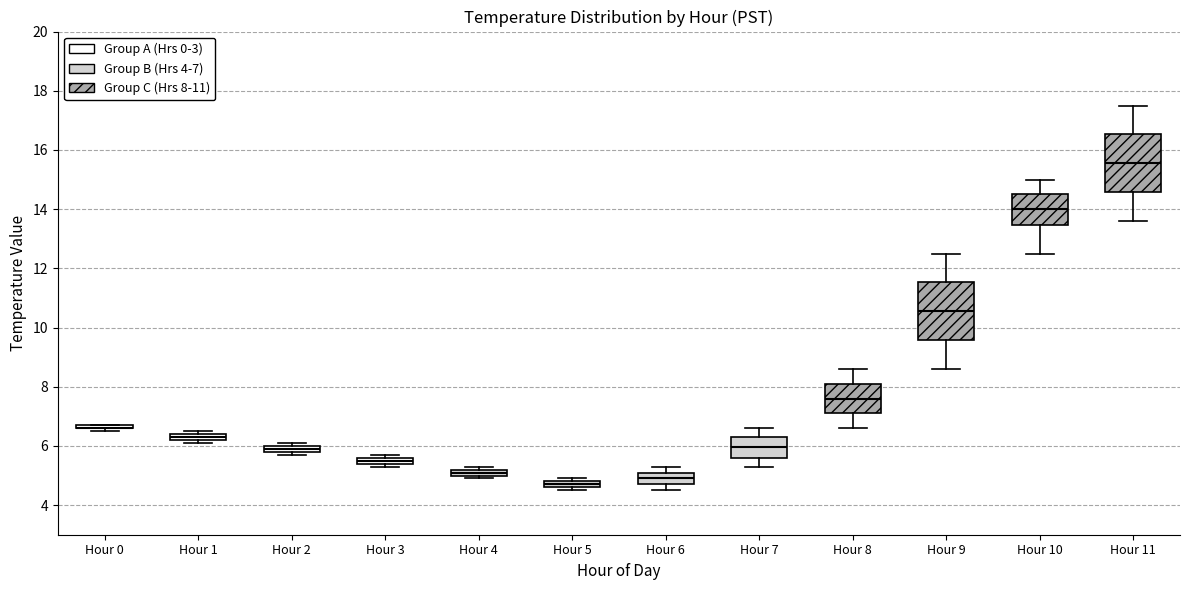

Where is the lower edge of the box for Hour 5 on the y-axis? The values are not printed on the chart, so give them approximately, as read against the axis.

4.6